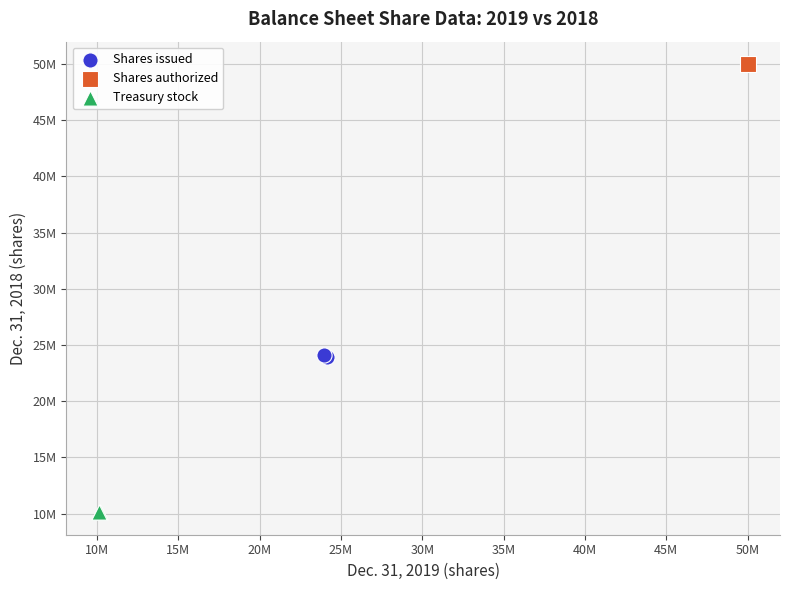

Which series contains the lowest Y value?

Treasury stock